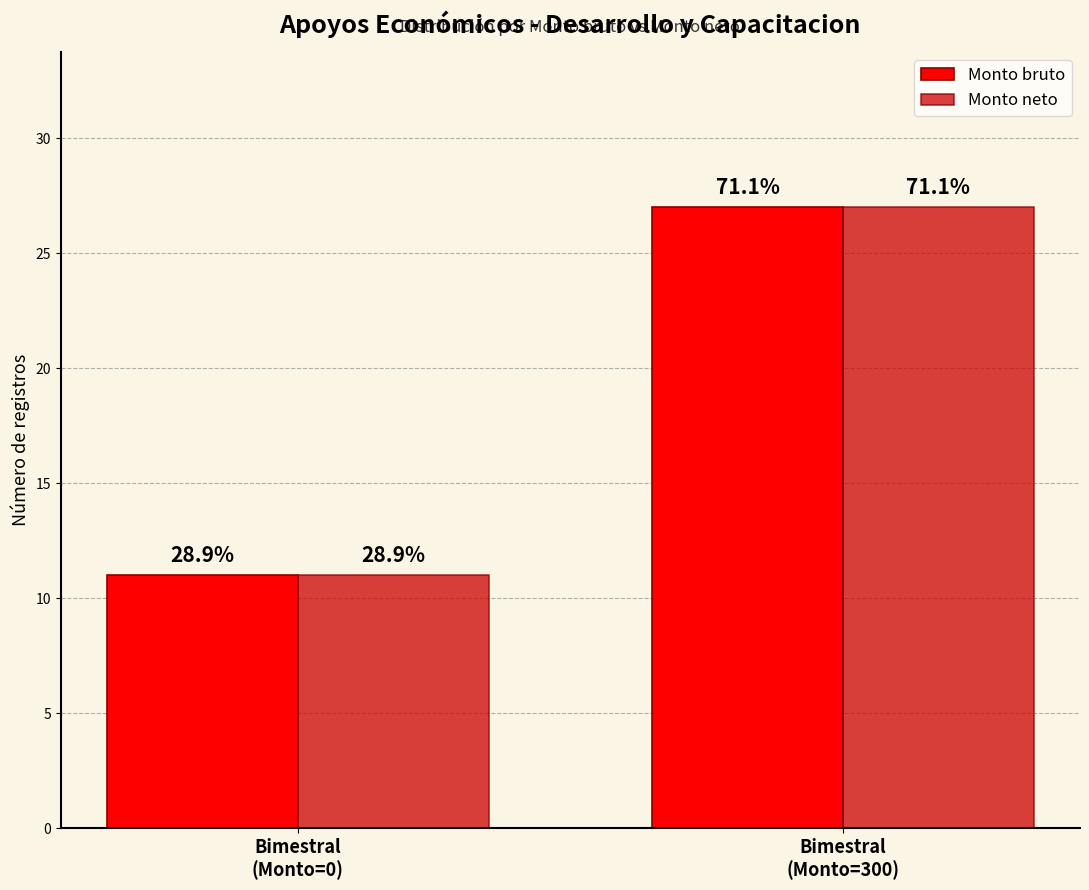

Is the value of Monto bruto at Bimestral
(Monto=0) greater than the value of Monto neto at Bimestral
(Monto=300)?

No